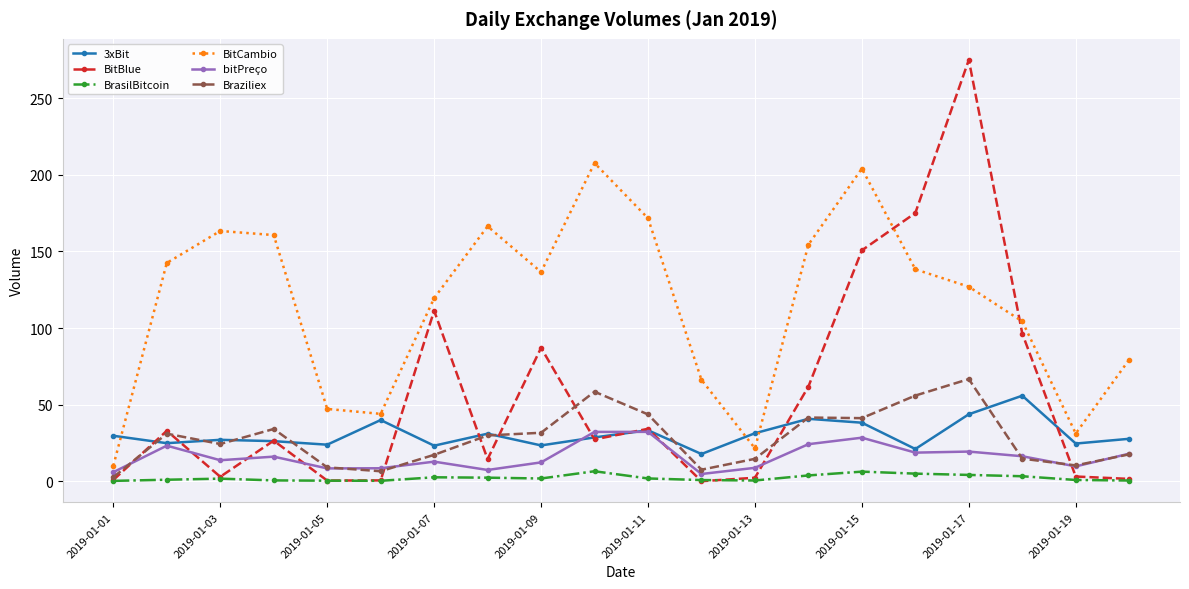

How many distinct data groups are displayed?

6